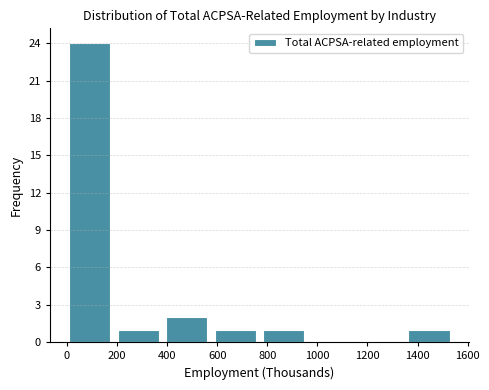

Reading left to right, list every bar in this chart as the range it spans on the x-axis followed by its height. Neither the bar edges nor the heights are printed on the chart, so give them approximately, as read against the axes.

0 to 200: 24
200 to 400: 1
400 to 580: 2
580 to 780: 1
780 to 980: 1
980 to 1180: 0
1180 to 1360: 0
1360 to 1560: 1